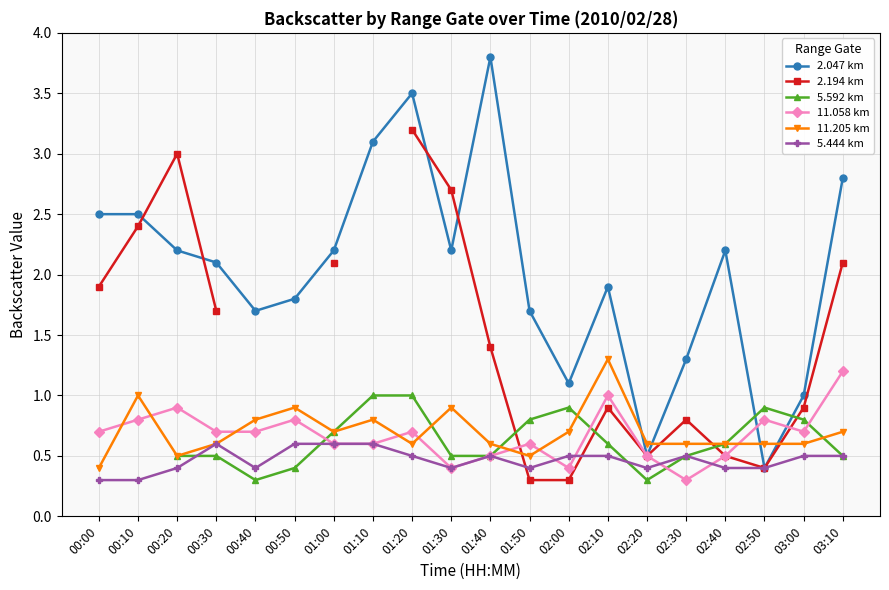

How many series are shown in this chart?

6